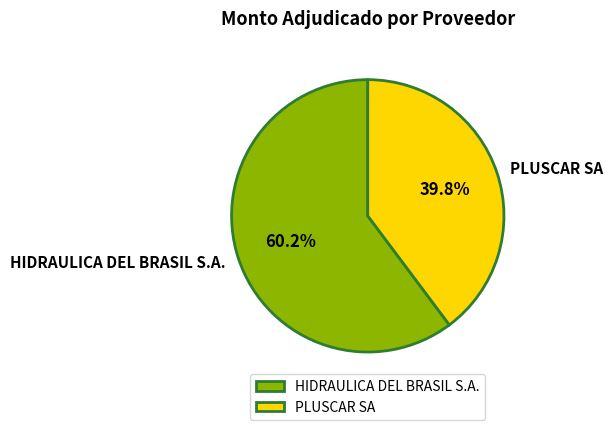

To the nearest percent, what percentage of the pie is PLUSCAR SA?

40%